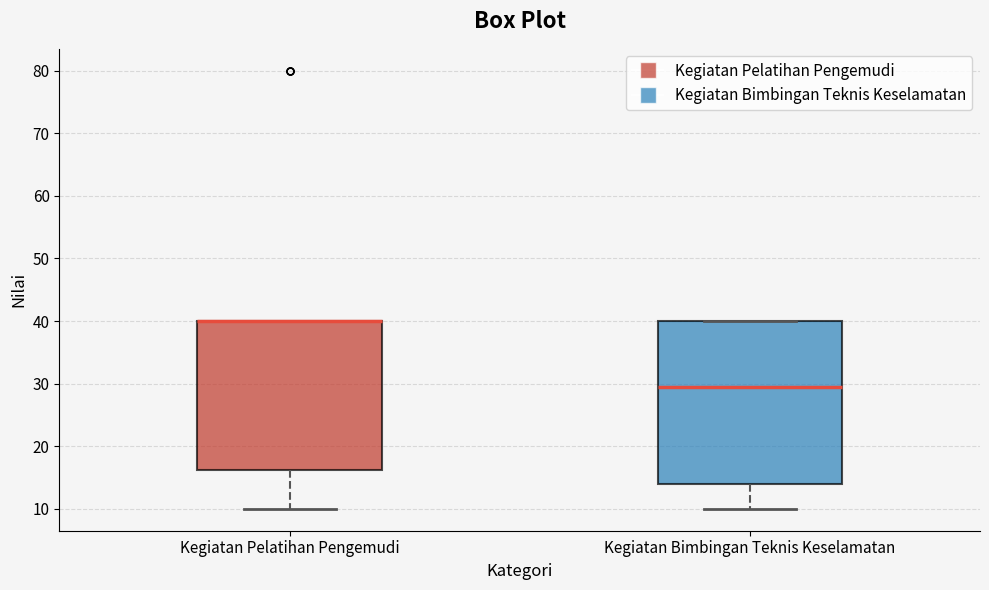

Which box is the tallest, from its lower edge to its upper edge?

Kegiatan Bimbingan Teknis Keselamatan